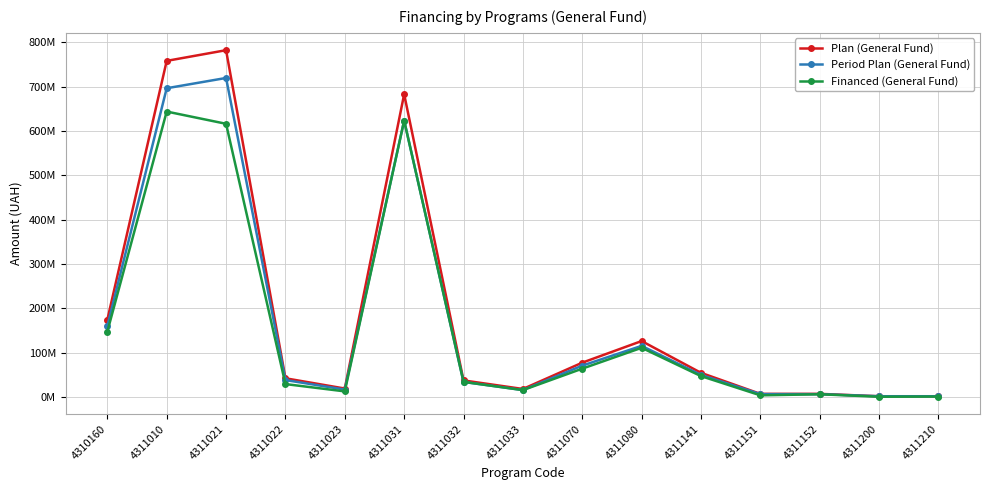

What is the sum of all Period Plan (General Fund) values?

2559551136.0